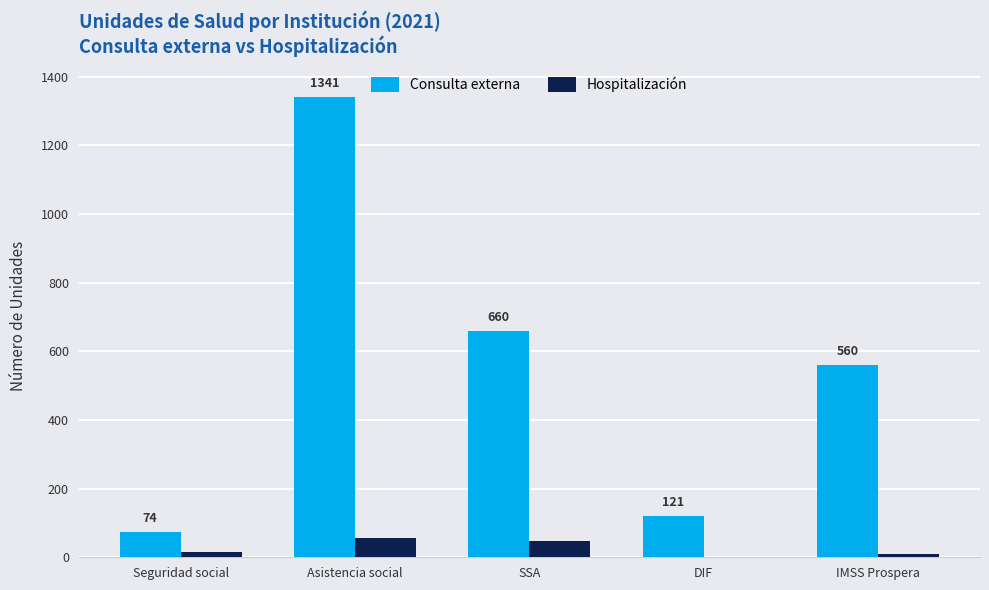

Between SSA and IMSS Prospera, which series saw the biggest shift?

Consulta externa